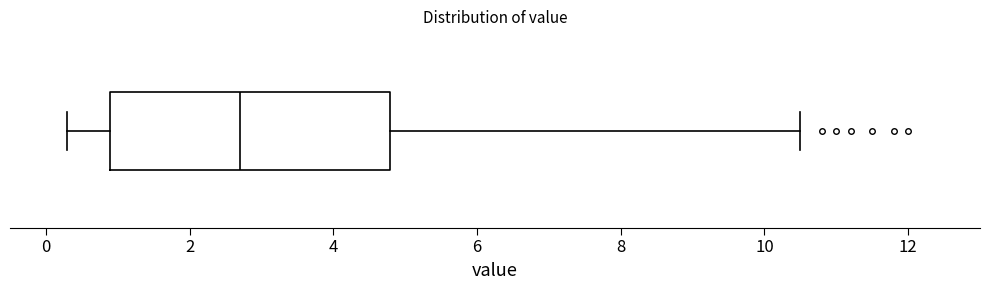

Where does the left whisker of the box end on the x-axis? The values are not printed on the chart, so give them approximately, as read against the axis.

0.4